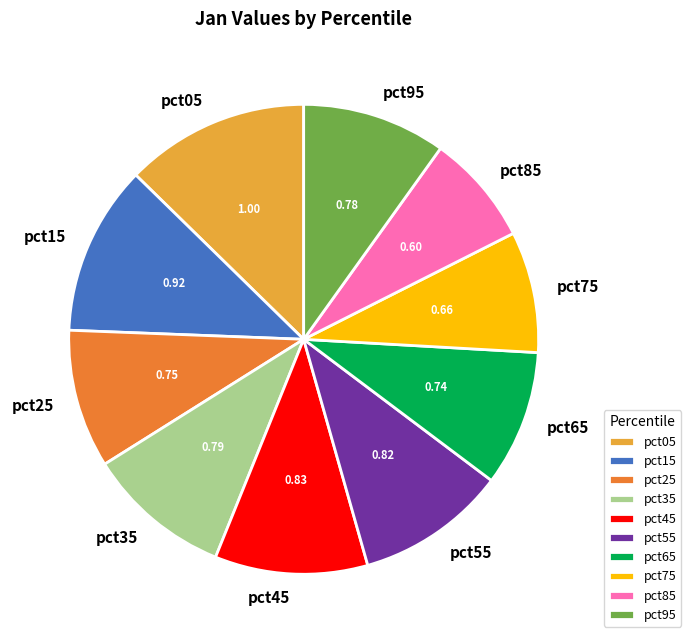

The pct25 slice represents 10% of the pie. True or false?

True